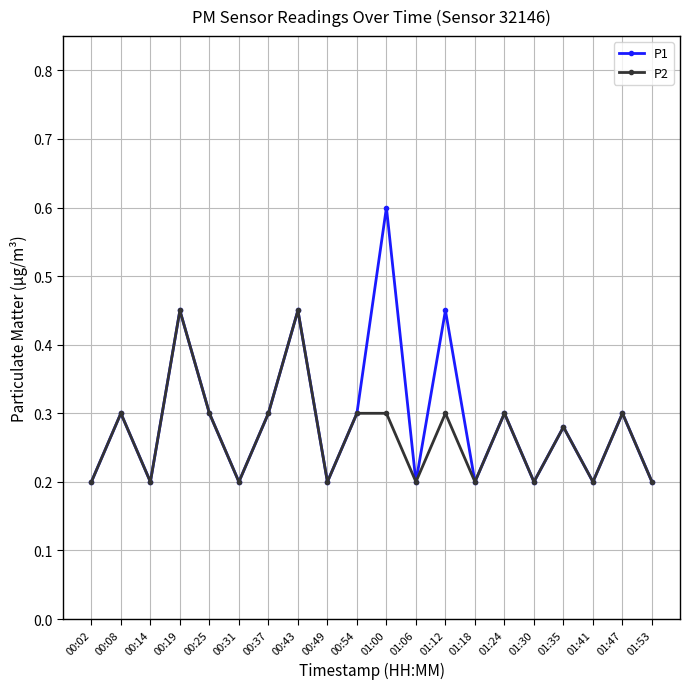

What is the minimum value for P1?

0.2